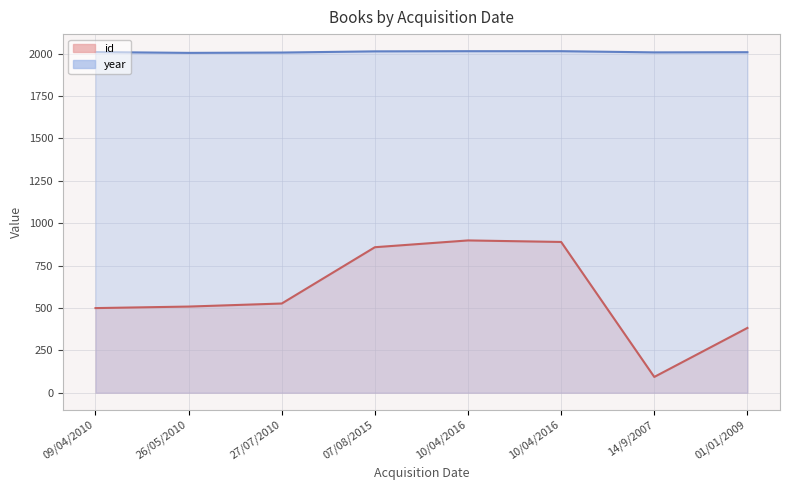

The year series shows 2707 at 01/01/2009. True or false?

False